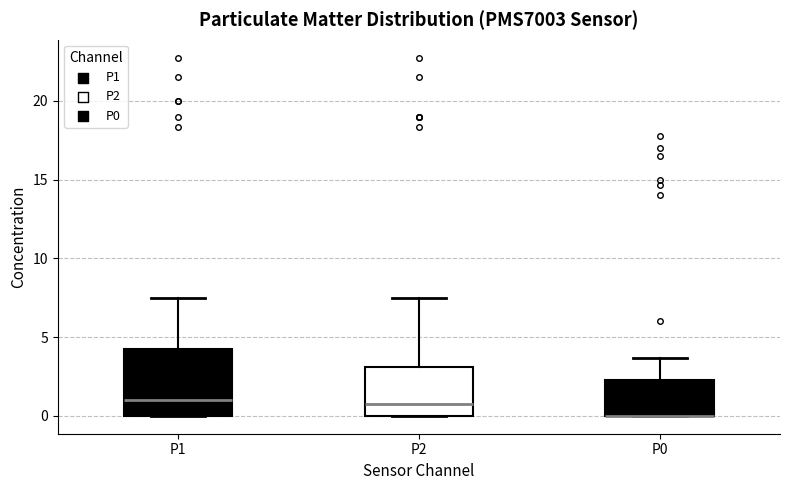

Reading left to right, read every box against the y-axis: the position of its median line, the range the box covers, and the ends of its whiskers. The values are not printed on the chart, so give them approximately, as read against the axis.

P1: median 1.0, box 0.0 to 4.5, whiskers 0.0 to 7.5
P2: median 1.0, box 0.0 to 3.0, whiskers 0.0 to 7.5
P0: median 0.0 (drawn on the box's lower edge), box 0.0 to 2.5, whiskers 0.0 to 3.5